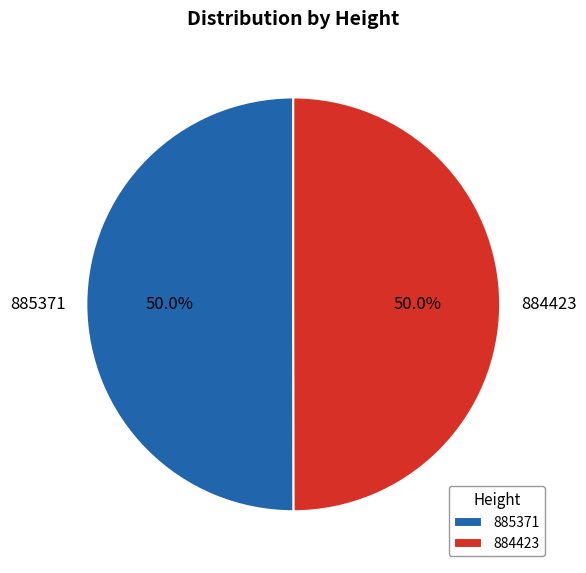

True or false: 885371 accounts for 50% of the total.

True